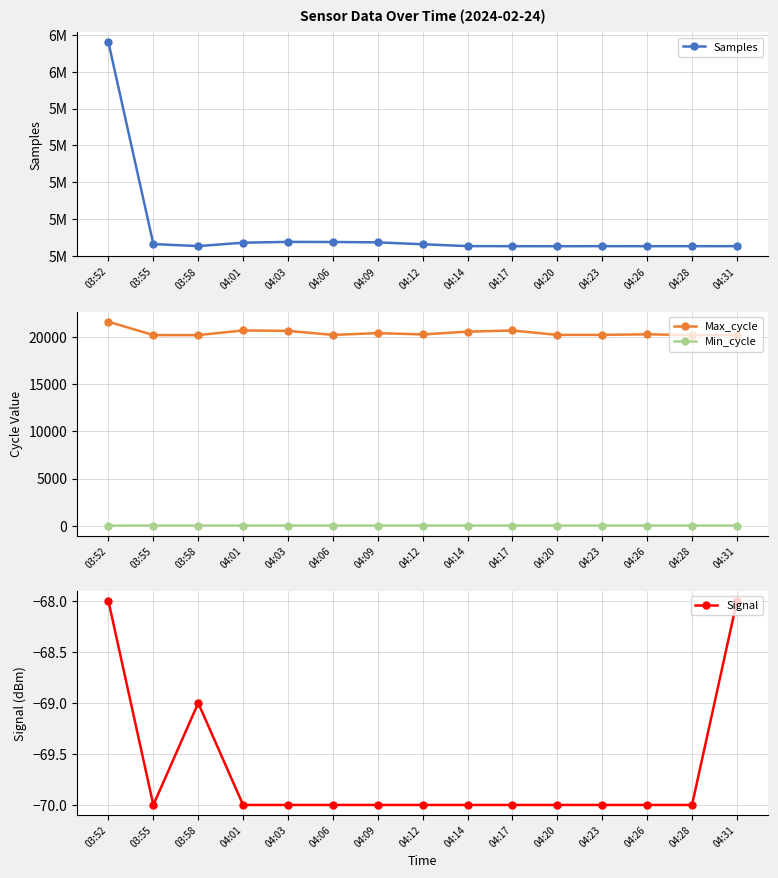

True or false: Min_cycle and Max_cycle intersect in this chart.

False